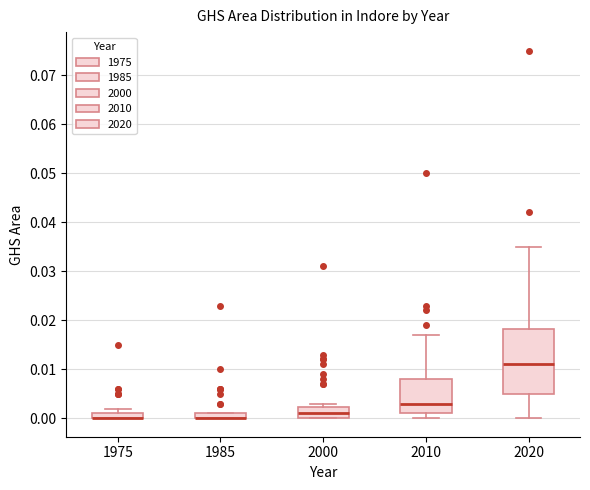

Where does the median line of the box at x = 2000 sit on the y-axis? The values are not printed on the chart, so give them approximately, as read against the axis.

0.001